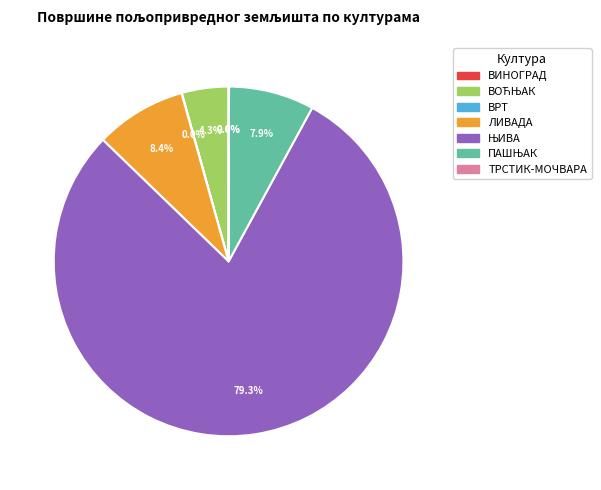

Is there a majority slice in this chart?

Yes